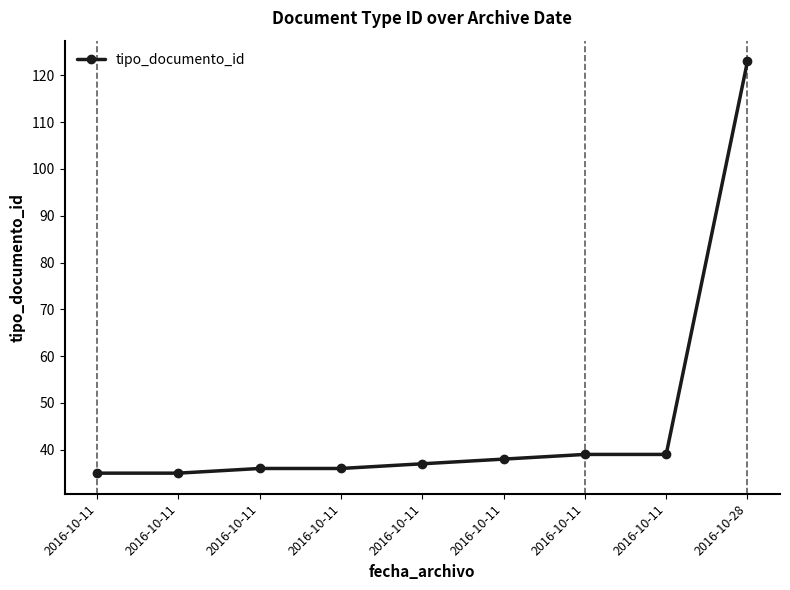

Count the number of data series in this chart.

1